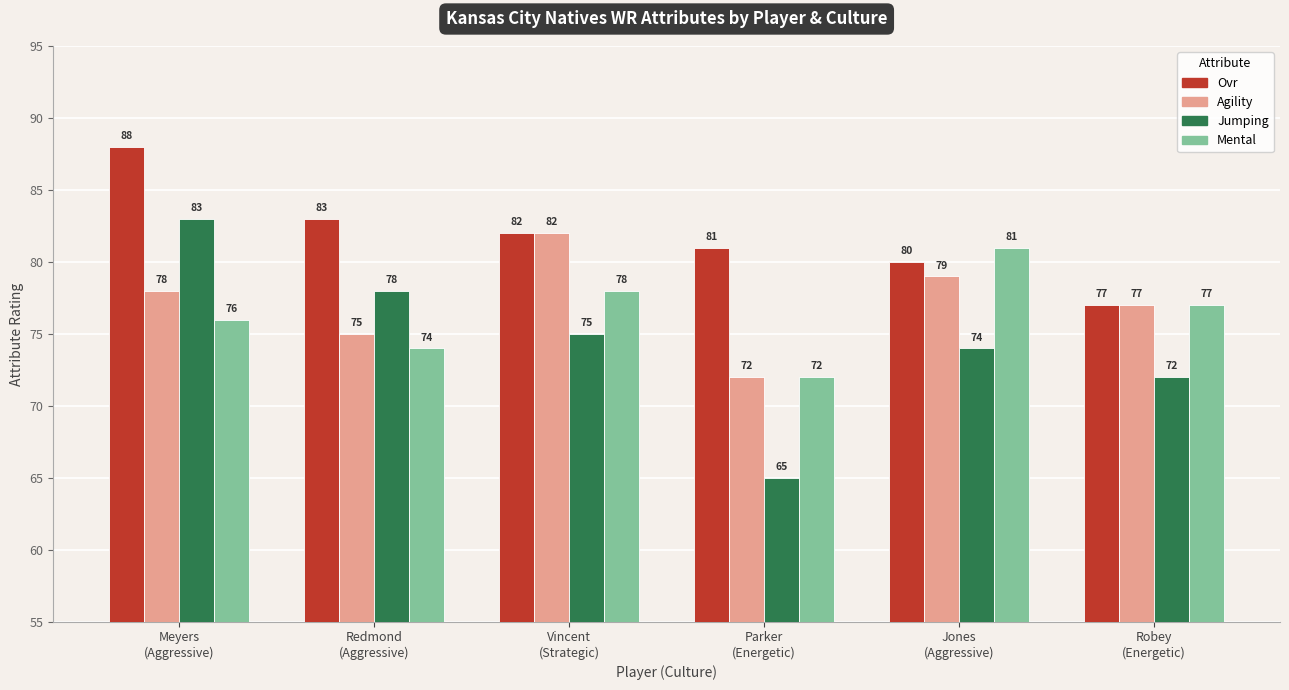

How many Mental values are between 74 and 78?

4